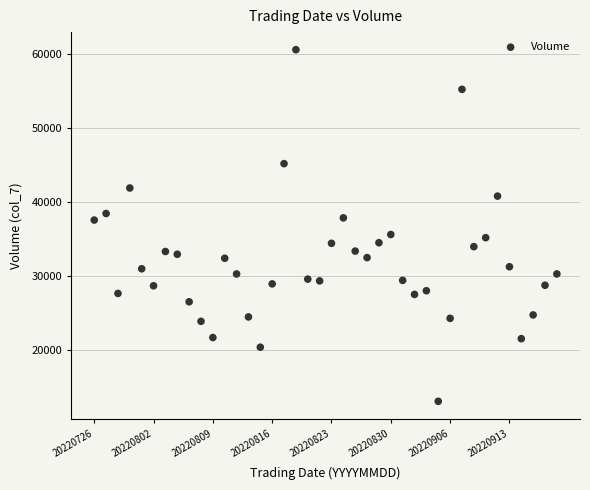

What is the range of Y values (max minus min)?

47630